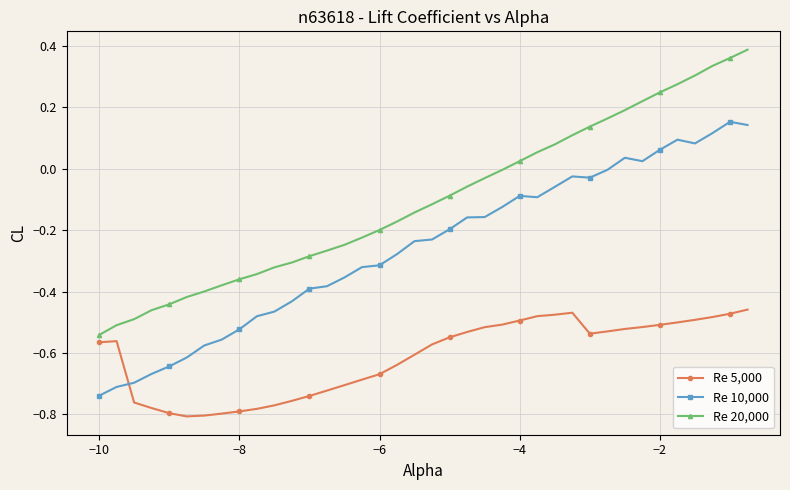

True or false: Re 20,000 has more than 0 interior local peaks.

False